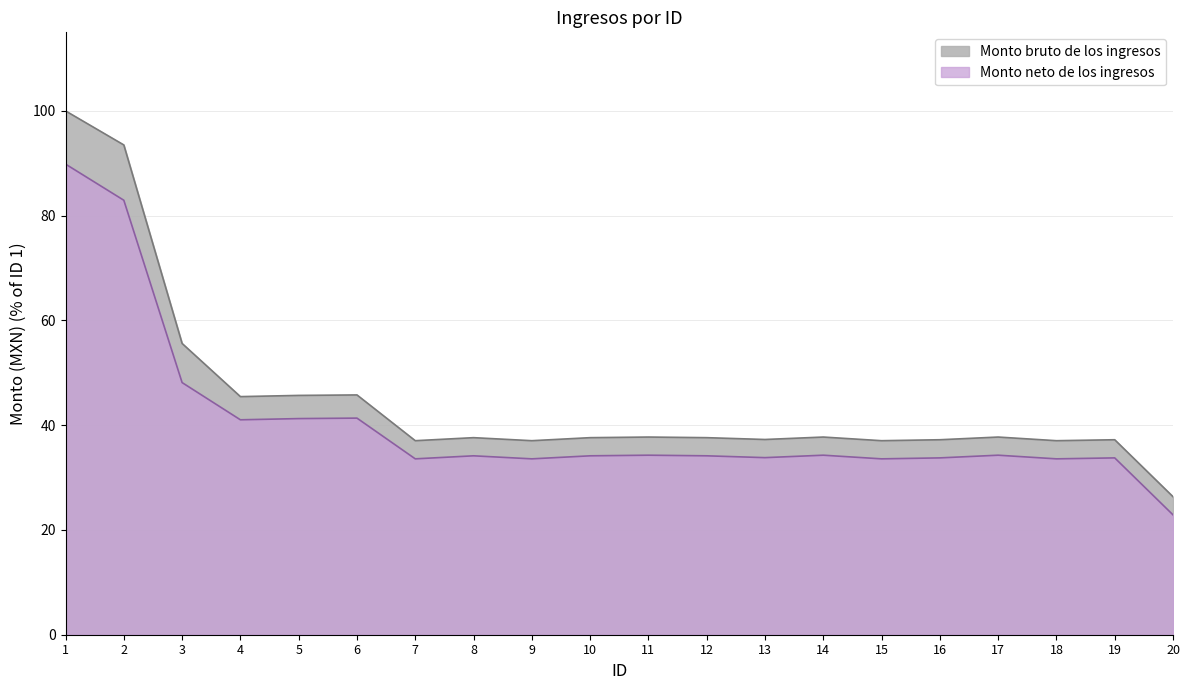

Reading left to right, what are all the values shown in this chart?

Monto bruto de los ingresos: 100.0	93.5	55.6	45.5	45.7	45.8	37.0	37.6	37.0	37.6	37.7	37.6	37.3	37.7	37.0	37.2	37.7	37.0	37.2	26.4
Monto neto de los ingresos: 89.8	82.9	48.1	41.0	41.3	41.4	33.6	34.2	33.6	34.2	34.3	34.2	33.8	34.3	33.6	33.8	34.3	33.6	33.8	22.9